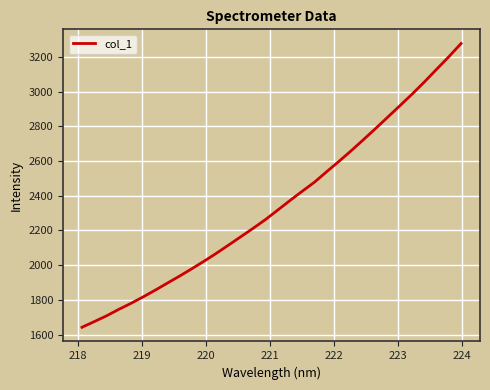

What is the smallest value displayed?

1642.0